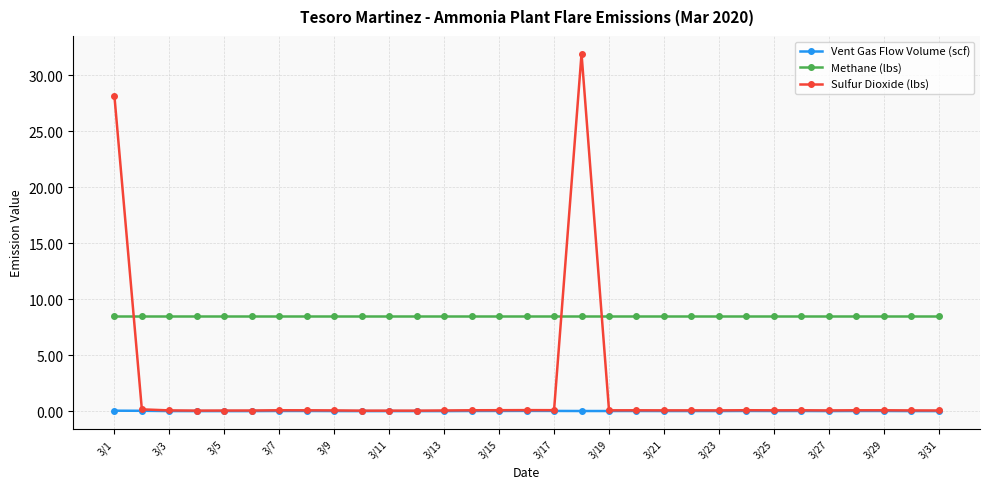

True or false: Sulfur Dioxide (lbs) has more than 1 points higher than both neighbors.

True